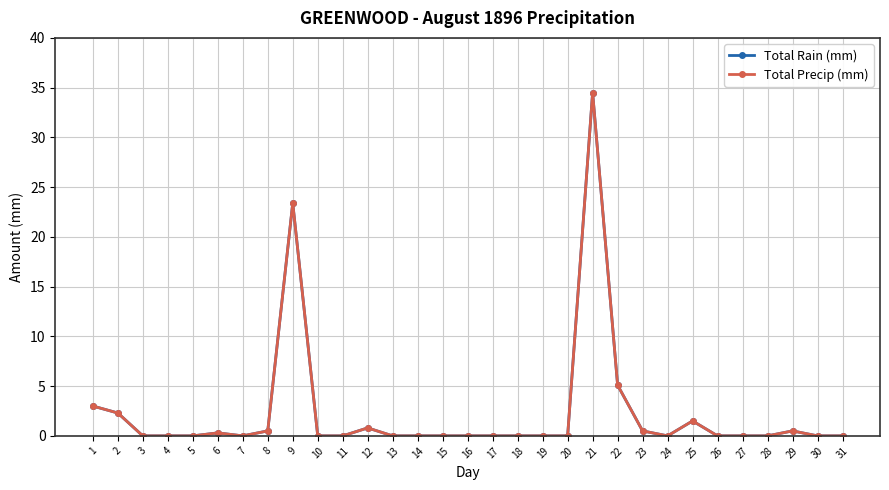

Reading left to right, extract all data points from this chart.

Total Rain (mm): 3.0	2.3	0.0	0.0	0.0	0.3	0.0	0.5	23.4	0.0	0.0	0.8	0.0	0.0	0.0	0.0	0.0	0.0	0.0	0.0	34.5	5.1	0.5	0.0	1.5	0.0	0.0	0.0	0.5	0.0	0.0
Total Precip (mm): 3.0	2.3	0.0	0.0	0.0	0.3	0.0	0.5	23.4	0.0	0.0	0.8	0.0	0.0	0.0	0.0	0.0	0.0	0.0	0.0	34.5	5.1	0.5	0.0	1.5	0.0	0.0	0.0	0.5	0.0	0.0